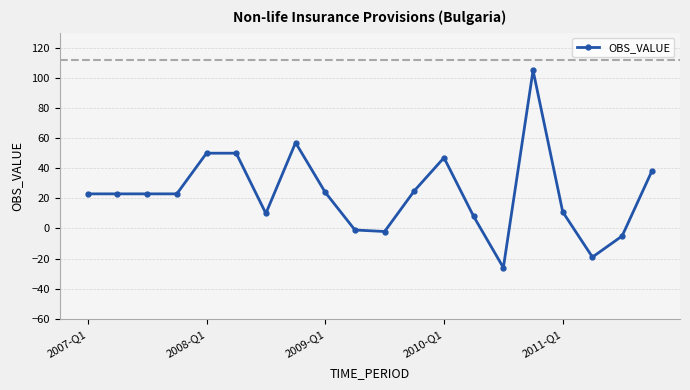

What is the average value?

23